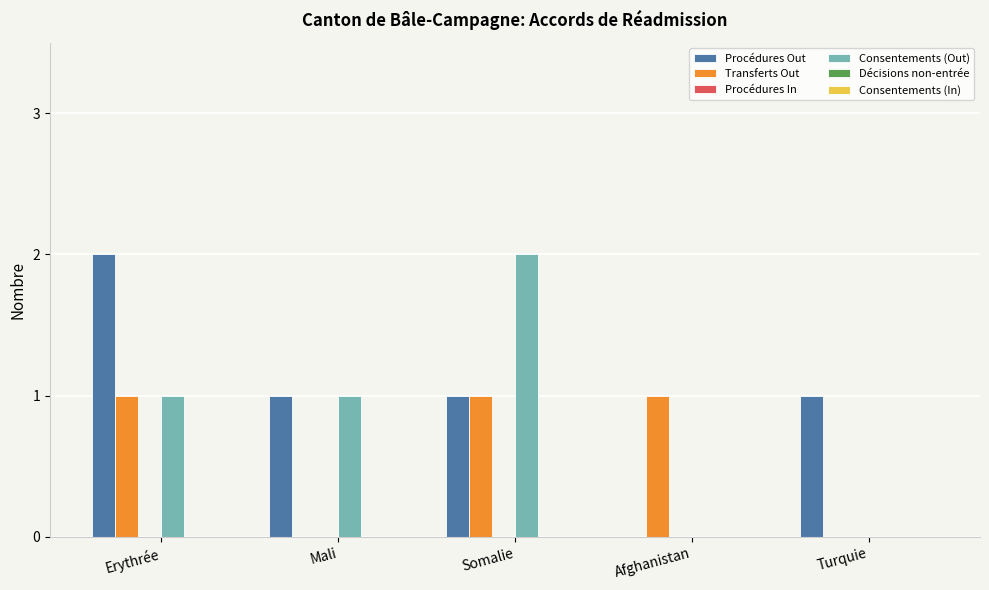

What is the sum of all Consentements (Out) values?

4